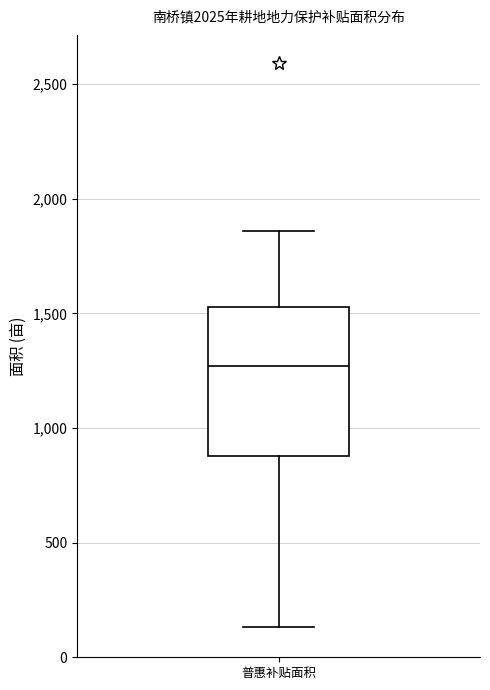

Where is the upper edge of the box for 普惠补贴面积 on the y-axis? The values are not printed on the chart, so give them approximately, as read against the axis.

1550